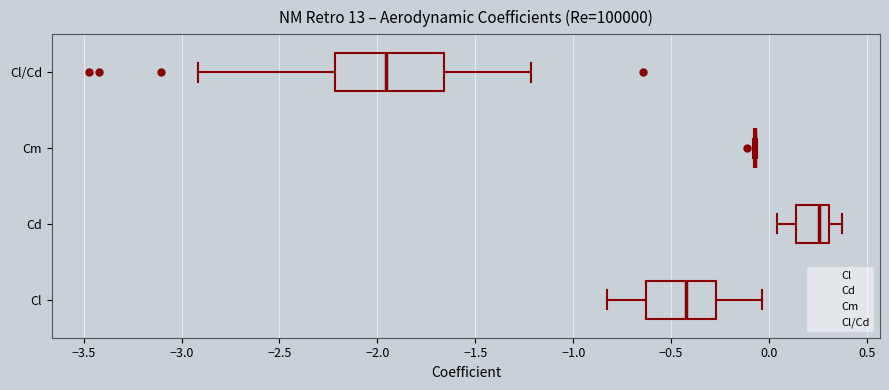

Reading bottom to top, read every box against the x-axis: the position of its median line, the range the box covers, and the ends of its whiskers. The values are not printed on the chart, so give them approximately, as read against the axis.

Cl: median -0.40, box -0.65 to -0.25, whiskers -0.85 to -0.05
Cd: median 0.25, box 0.15 to 0.30, whiskers 0.05 to 0.35
Cm: box collapsed to a line at -0.05, whiskers -0.10 to -0.05
Cl/Cd: median -1.95, box -2.20 to -1.65, whiskers -2.90 to -1.20